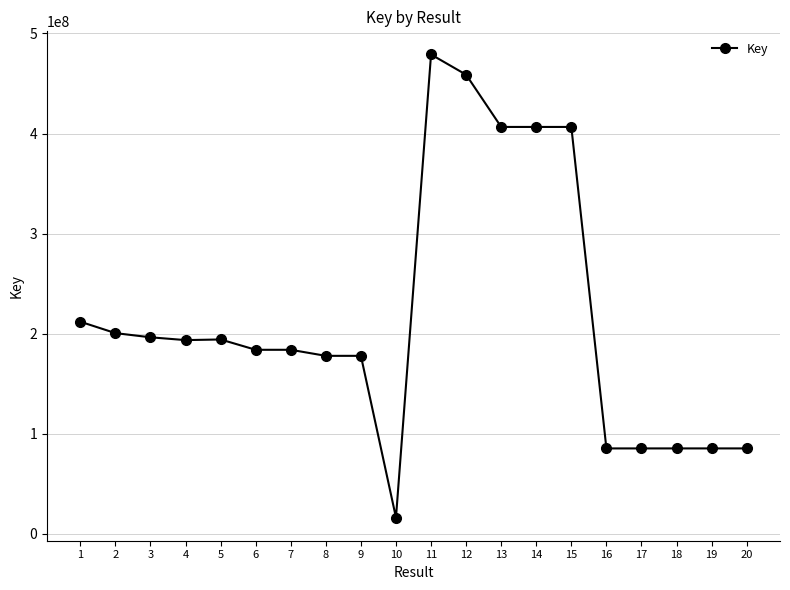

Where does the data first go above 193636619?

1